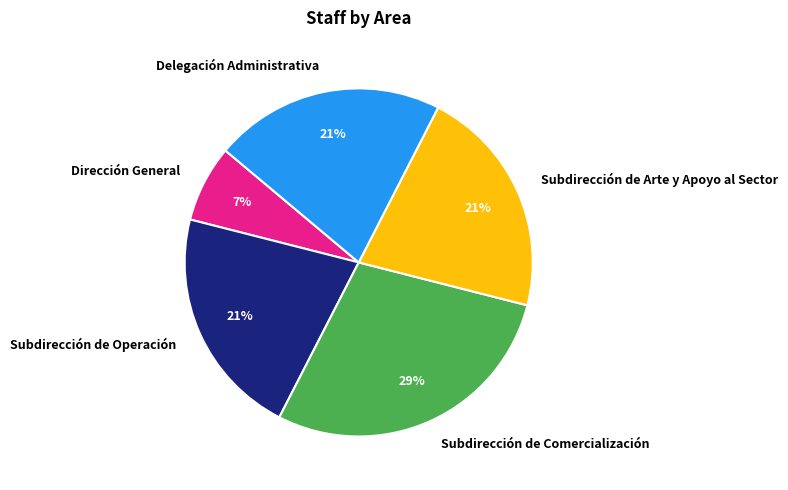

To the nearest percent, what is the average slice percentage?

20%